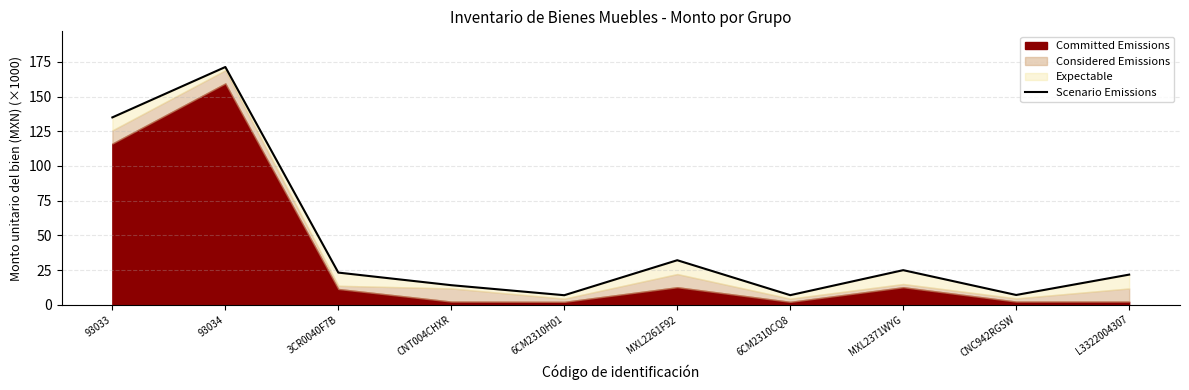

List the labels in order of value, smallest first.

6CM2310H01, 6CM2310CQ8, CNC942RGSW, CNT004CHXR, L3322004307, 3CR0040F7B, MXL2371WYG, MXL2261F92, 93033, 93034